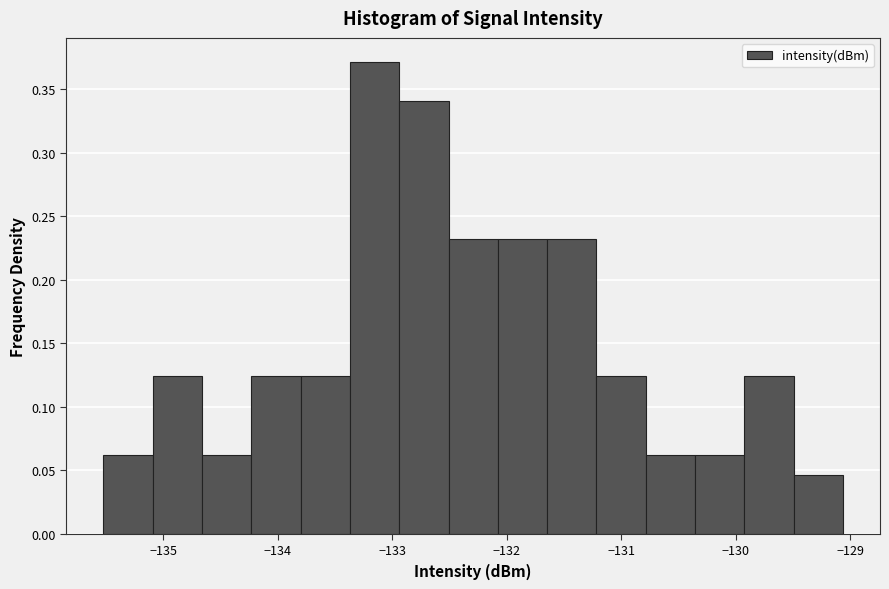

Reading left to right, transcribe this chart: for each bar, give the range it covers on the x-axis and its height. Neither the bar edges nor the heights are printed on the chart, so give them approximately, as read against the axes.

-135.5 to -135.1: 0.060
-135.1 to -134.7: 0.125
-134.7 to -134.2: 0.060
-134.2 to -133.8: 0.125
-133.8 to -133.4: 0.125
-133.4 to -132.9: 0.370
-132.9 to -132.5: 0.340
-132.5 to -132.1: 0.230
-132.1 to -131.6: 0.230
-131.6 to -131.2: 0.230
-131.2 to -130.8: 0.125
-130.8 to -130.4: 0.060
-130.4 to -129.9: 0.060
-129.9 to -129.5: 0.125
-129.5 to -129.1: 0.045